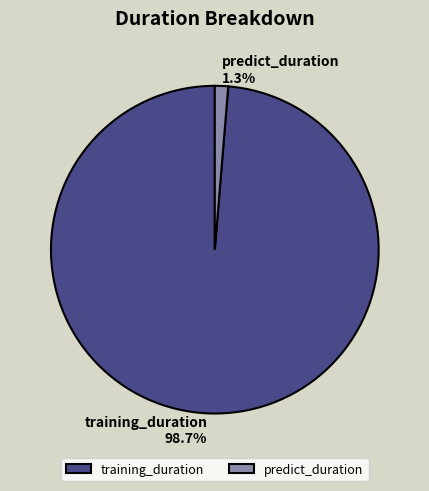

Rank the categories by value from highest to lowest.

training_duration, predict_duration